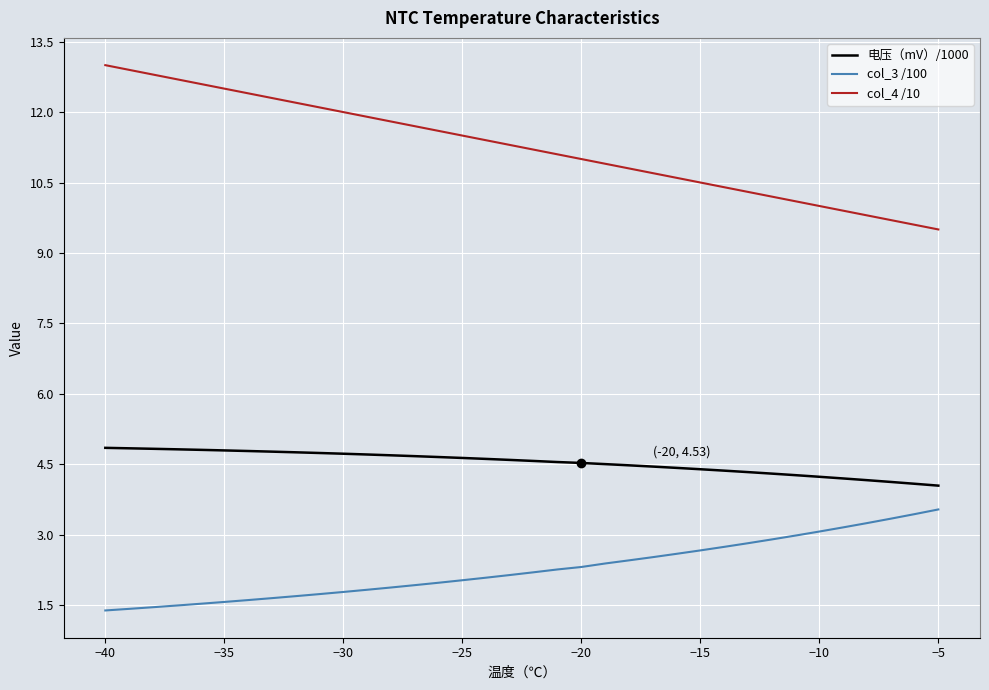

Which series has the largest range (max minus min)?

col_4 /10